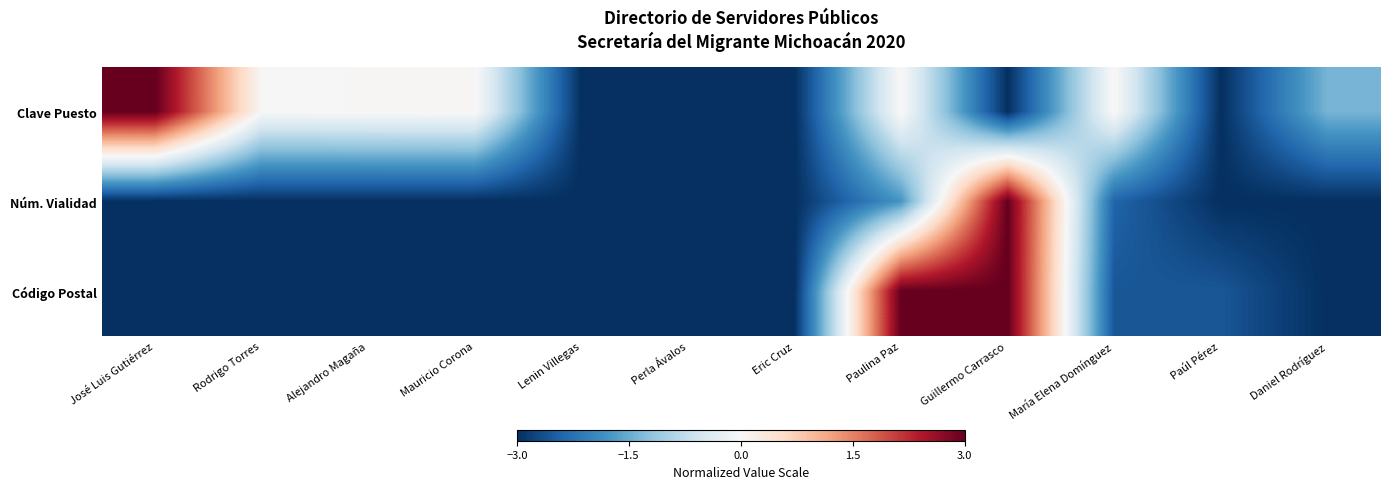

Between José Luis Gutiérrez and Daniel Rodríguez, which is larger?

José Luis Gutiérrez